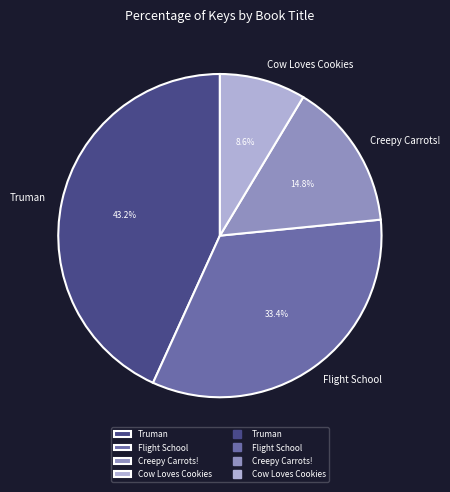

Rank the categories by value from lowest to highest.

Cow Loves Cookies, Creepy Carrots!, Flight School, Truman